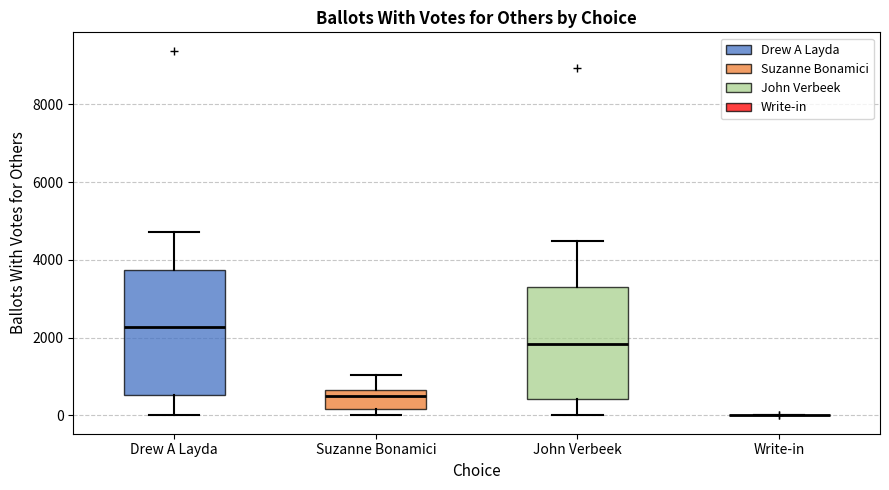

Reading left to right, transcribe this box plot: for each box, give where its median line is, the range the box spans, and where its two whiskers end, as read against the y-axis. The values are not printed on the chart, so give them approximately, as read against the axis.

Drew A Layda: median 2200, box 600 to 3800, whiskers 0 to 4800
Suzanne Bonamici: median 600 (just below the box's upper edge), box 200 to 600, whiskers 0 to 1000
John Verbeek: median 1800, box 400 to 3200, whiskers 0 to 4400
Write-in: box collapsed to a line at 0, whiskers 0 to 0